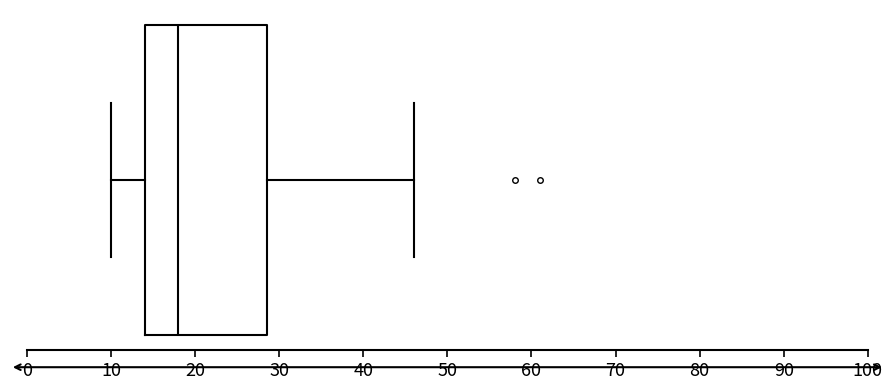

Where does the median line of the box sit on the x-axis? The values are not printed on the chart, so give them approximately, as read against the axis.

18